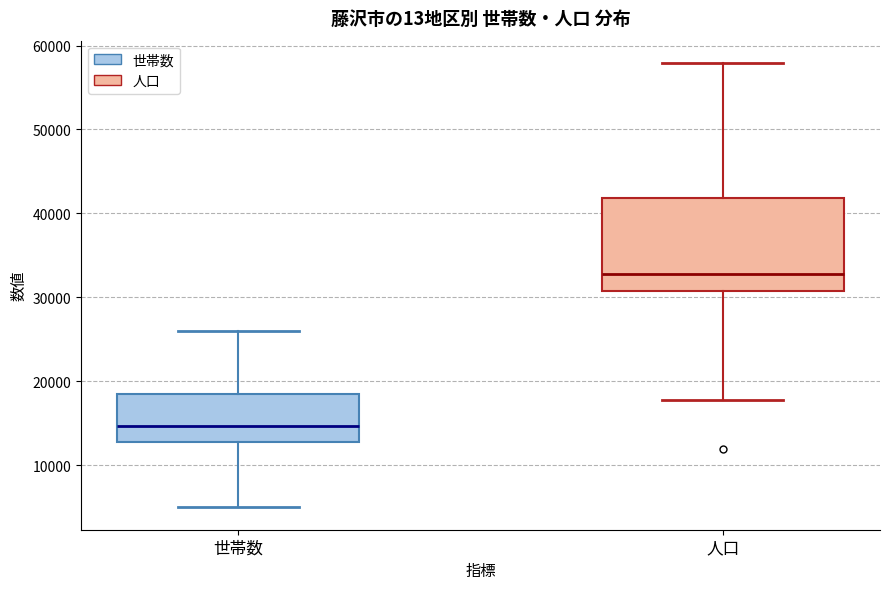

Reading left to right, transcribe this box plot: for each box, give where its median line is, the range the box spans, and where its two whiskers end, as read against the y-axis. The values are not printed on the chart, so give them approximately, as read against the axis.

世帯数: median 15000, box 13000 to 19000, whiskers 5000 to 26000
人口: median 33000, box 31000 to 42000, whiskers 18000 to 58000